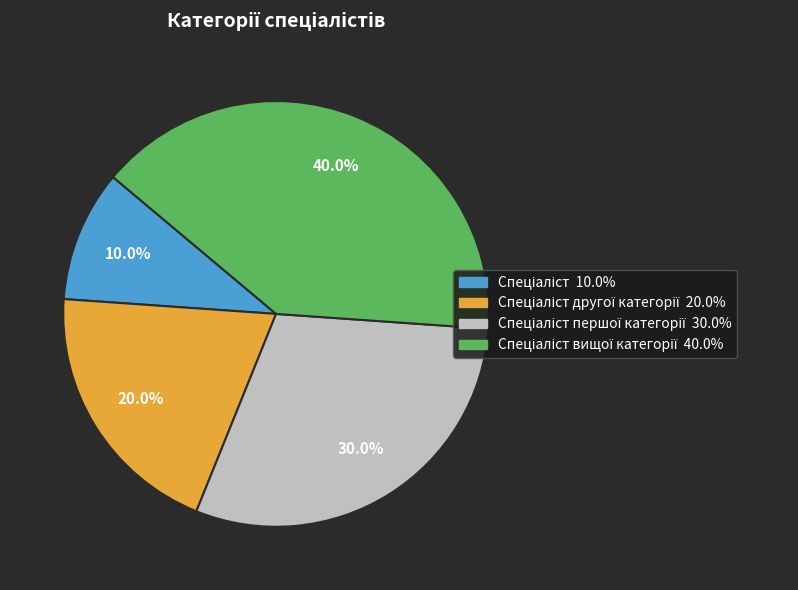

Is there a majority slice in this chart?

No